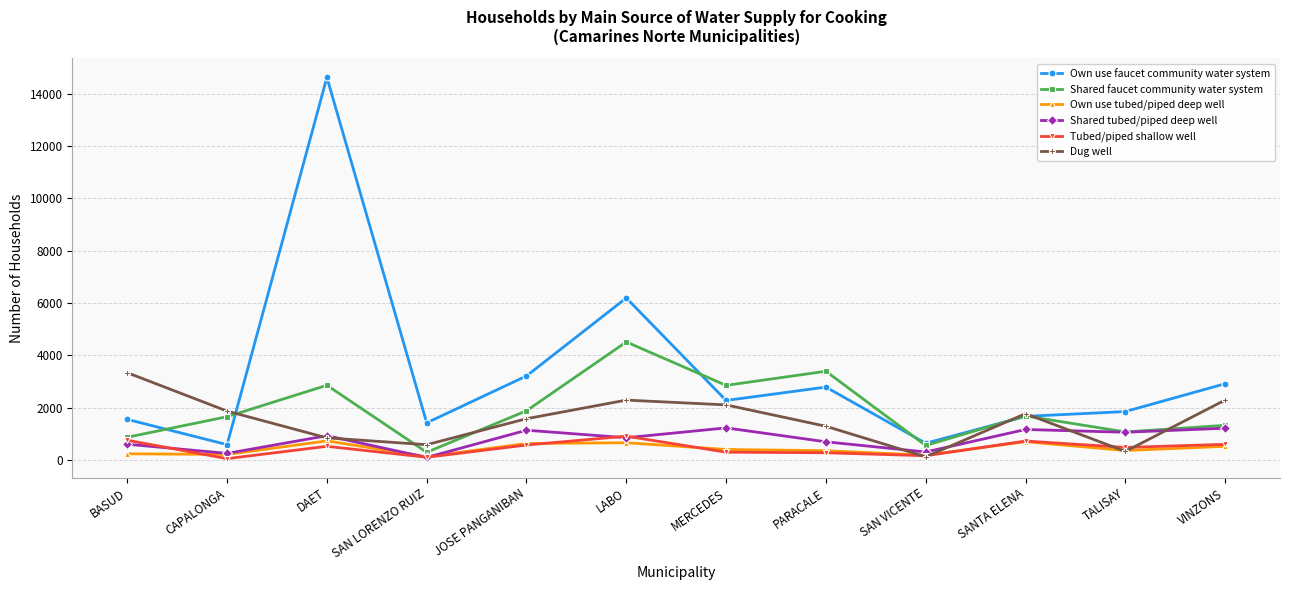

Which series ends up on top after the final intersection of Shared tubed/piped deep well and Tubed/piped shallow well?

Shared tubed/piped deep well